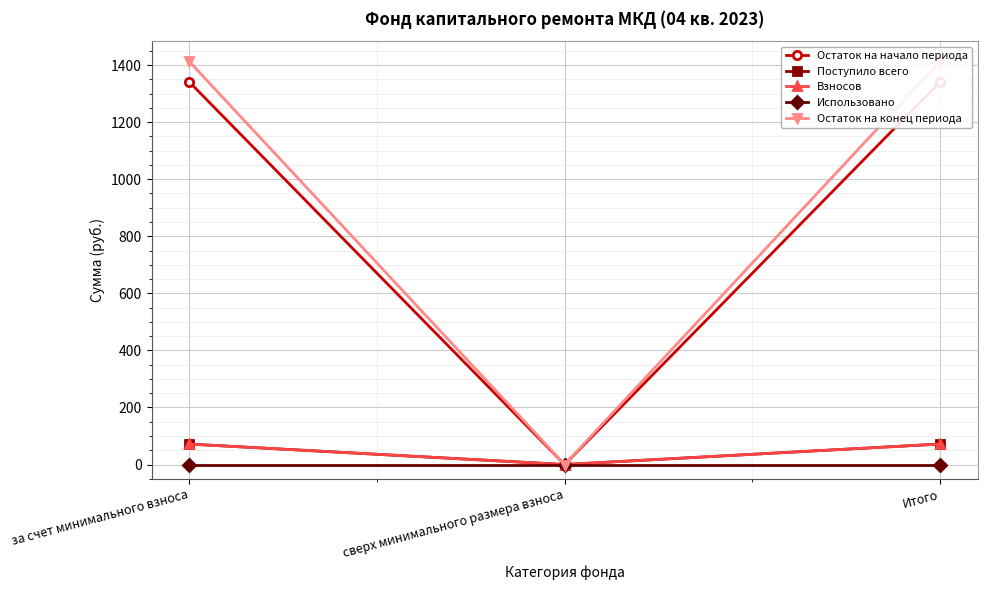

Is the value of Использовано at сверх минимального размера взноса greater than the value of Поступило всего at за счет минимального взноса?

No